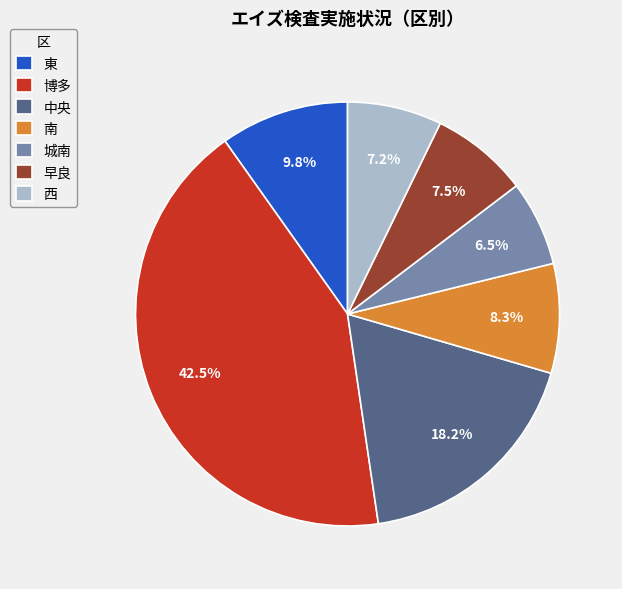

How much of the chart is everything except 西?

92.8%